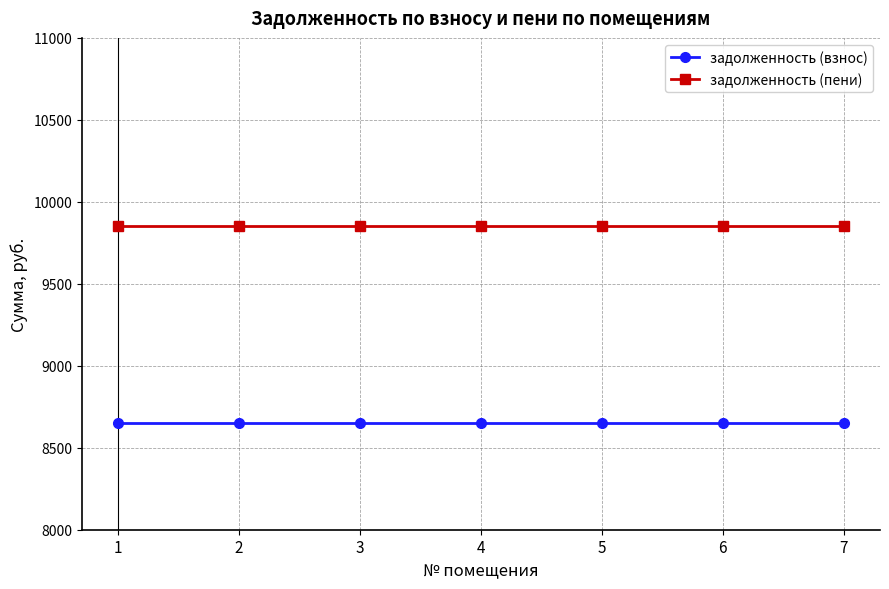

Reading left to right, extract all data points from this chart.

задолженность (взнос): 8650.5	8650.5	8650.5	8650.5	8650.5	8650.5	8650.5
задолженность (пени): 9850.5	9850.5	9850.5	9850.5	9850.5	9850.5	9850.5